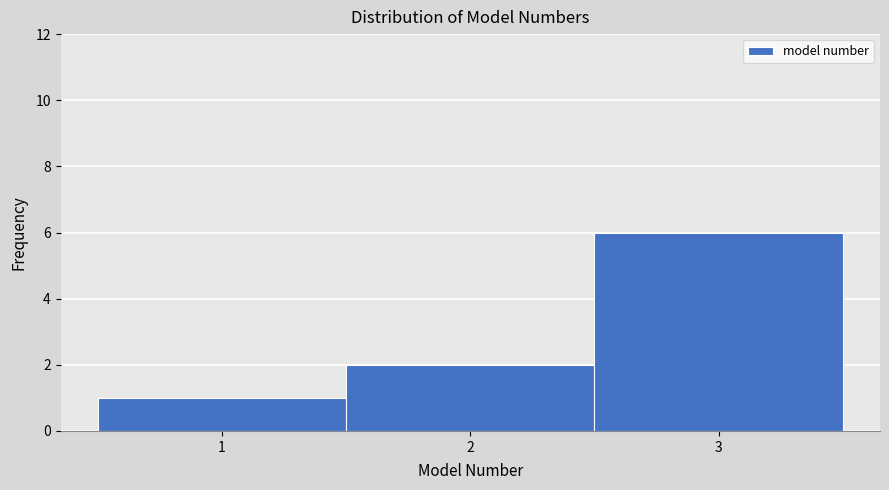

Reading left to right, list every bar in this chart as the range it spans on the x-axis followed by its height. The values are not printed on the chart, so give them approximately, as read against the axis.

0.5 to 1.5: 1
1.5 to 2.5: 2
2.5 to 3.5: 6